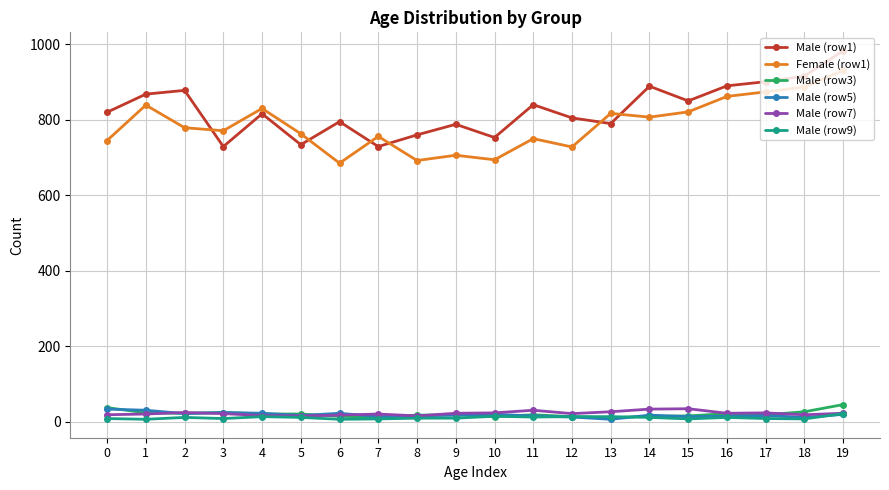

What is the sum of the Male (row5) values at 1 and 19?

49